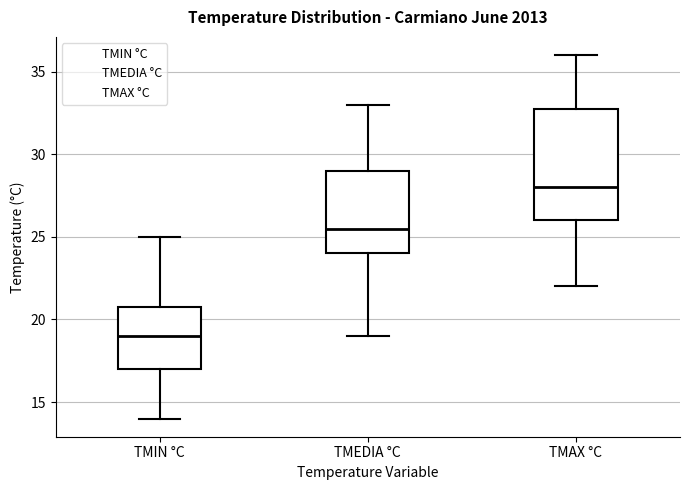

Reading left to right, transcribe this box plot: for each box, give where its median line is, the range the box spans, and where its two whiskers end, as read against the y-axis. The values are not printed on the chart, so give them approximately, as read against the axis.

TMIN °C: median 19.0, box 17.0 to 21.0, whiskers 14.0 to 25.0
TMEDIA °C: median 25.5, box 24.0 to 29.0, whiskers 19.0 to 33.0
TMAX °C: median 28.0, box 26.0 to 33.0, whiskers 22.0 to 36.0